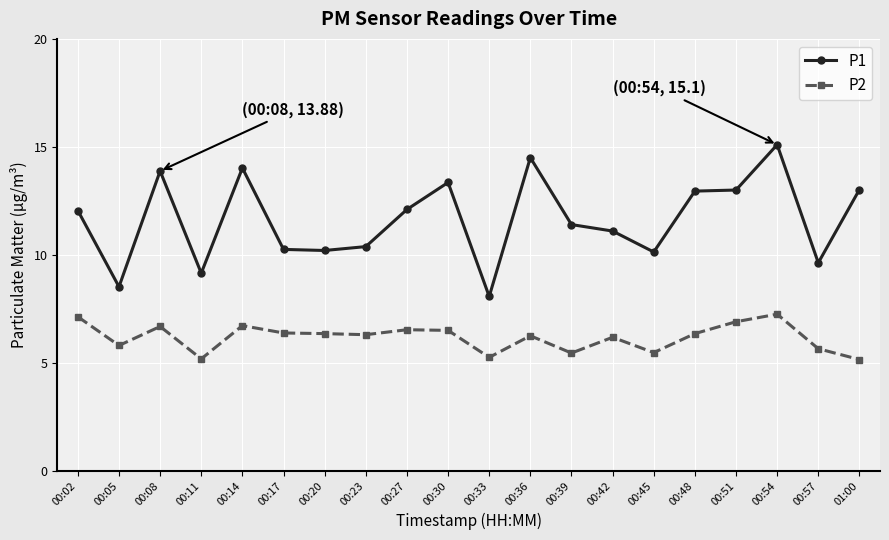

At 00:02, list the series in order from largest to smallest.

P1, P2